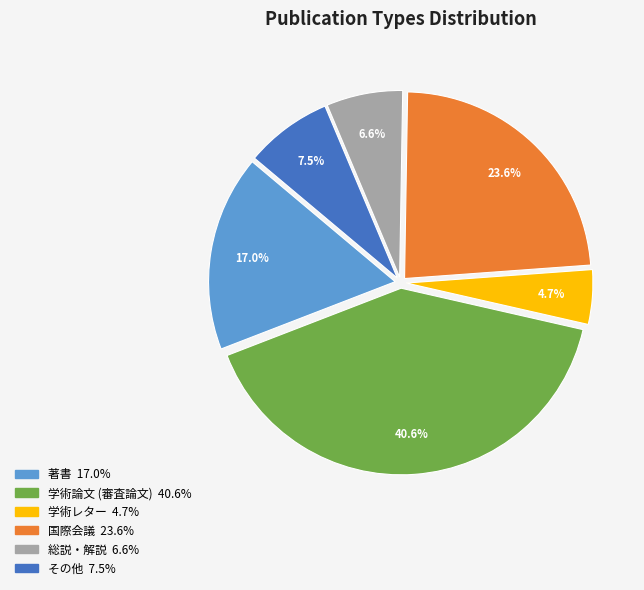

What percentage is the 総説・解説 slice, to the nearest percent?

7%